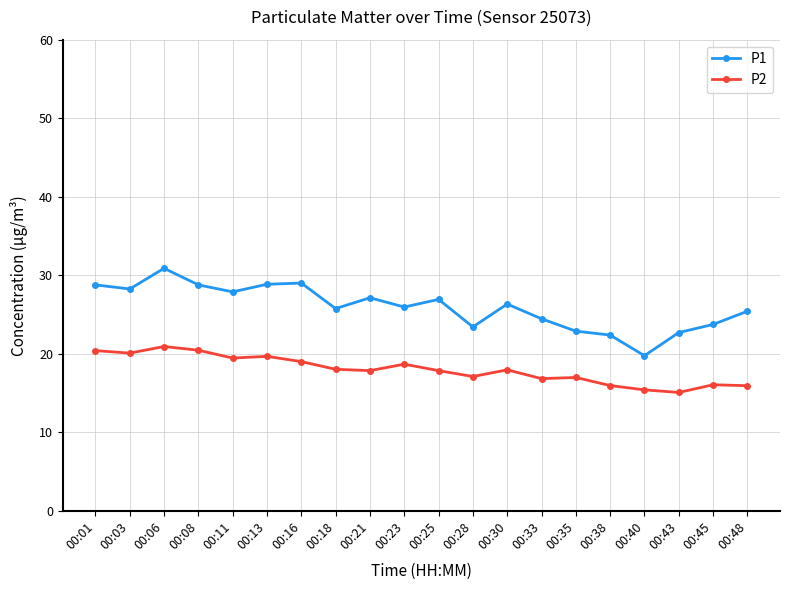

True or false: P1 and P2 cross at least once.

False